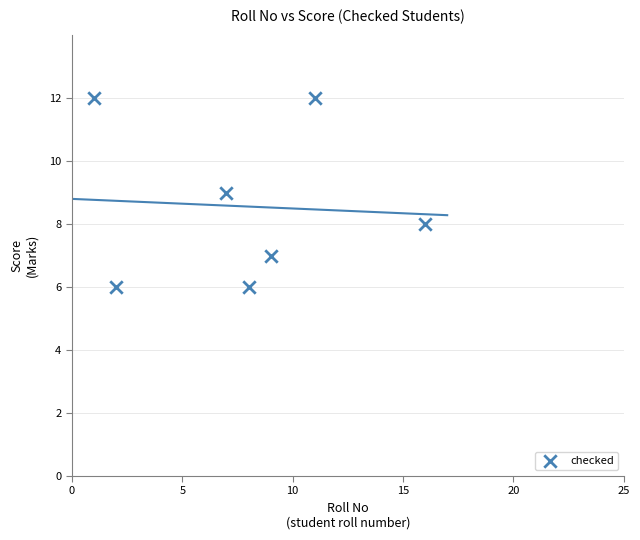

What is the average Y value?

9